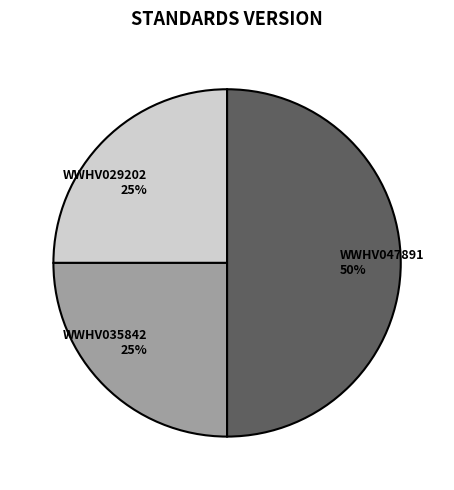

To the nearest percent, what percentage of the pie is WWHV047891?

50%